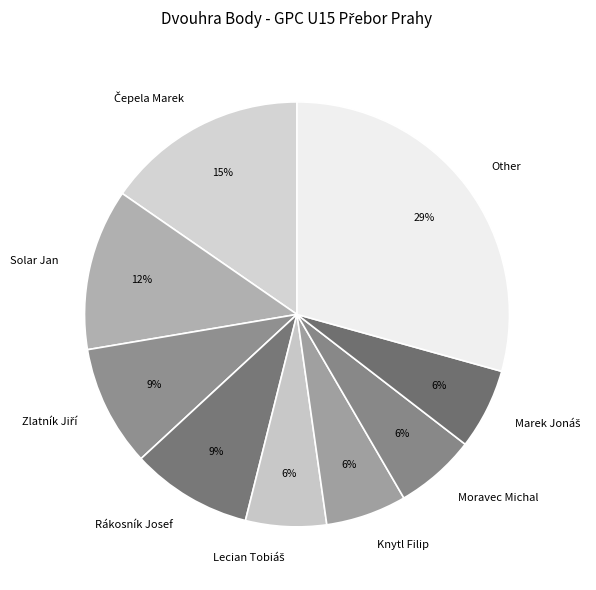

Which slice is the largest?

Other